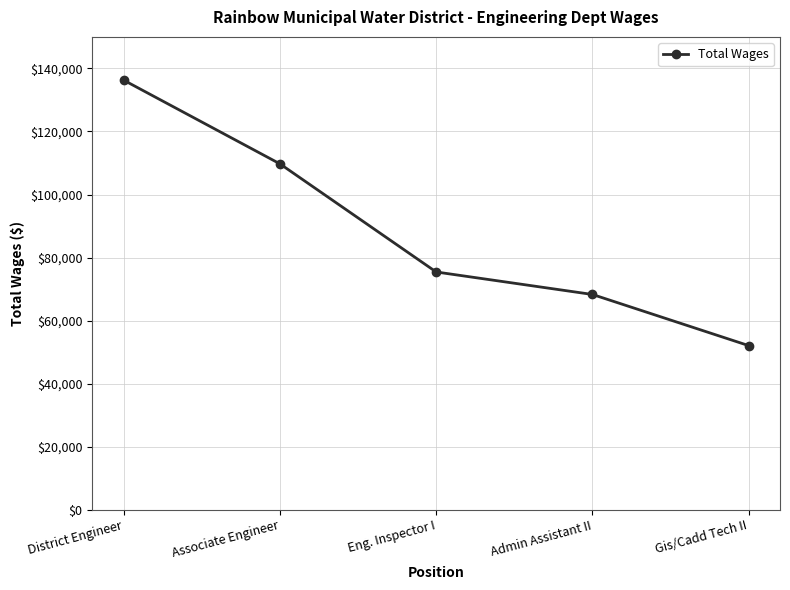

What is the label of the 5th point from the left?

Gis/Cadd Tech II